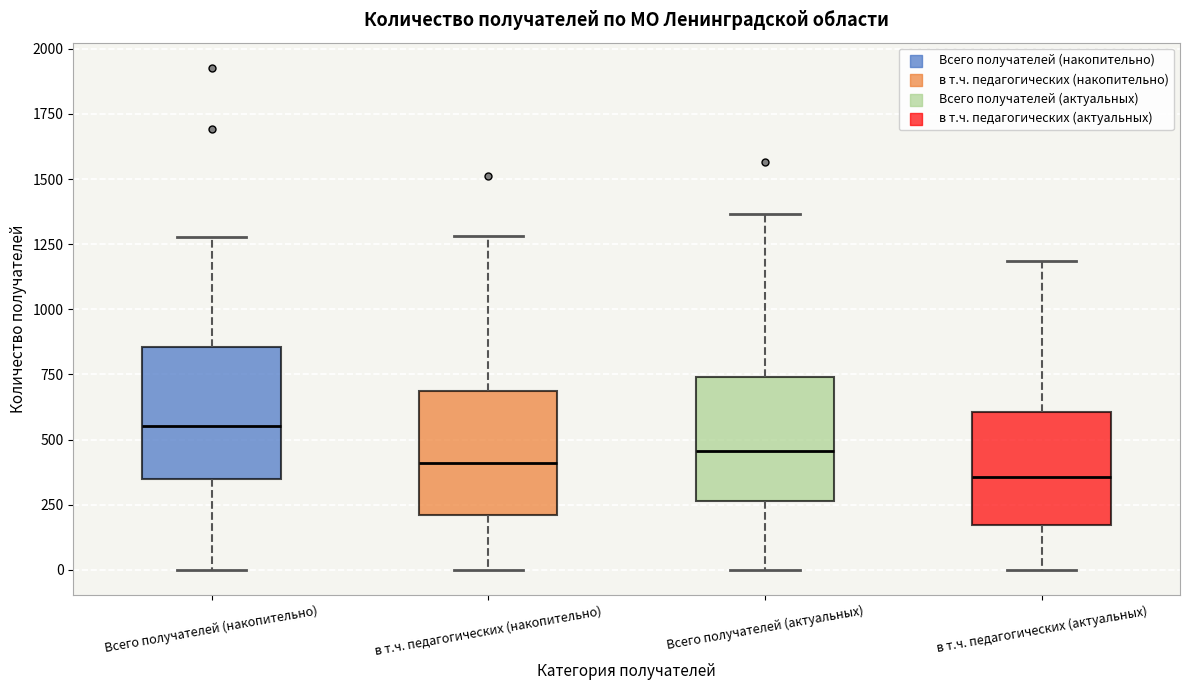

Reading left to right, transcribe this box plot: for each box, give where its median line is, the range the box spans, and where its two whiskers end, as read against the y-axis. The values are not printed on the chart, so give them approximately, as read against the axis.

Всего получателей (накопительно): median 550, box 350 to 850, whiskers 0 to 1300
в т.ч. педагогических (накопительно): median 400, box 200 to 700, whiskers 0 to 1300
Всего получателей (актуальных): median 450, box 250 to 750, whiskers 0 to 1350
в т.ч. педагогических (актуальных): median 350, box 150 to 600, whiskers 0 to 1200